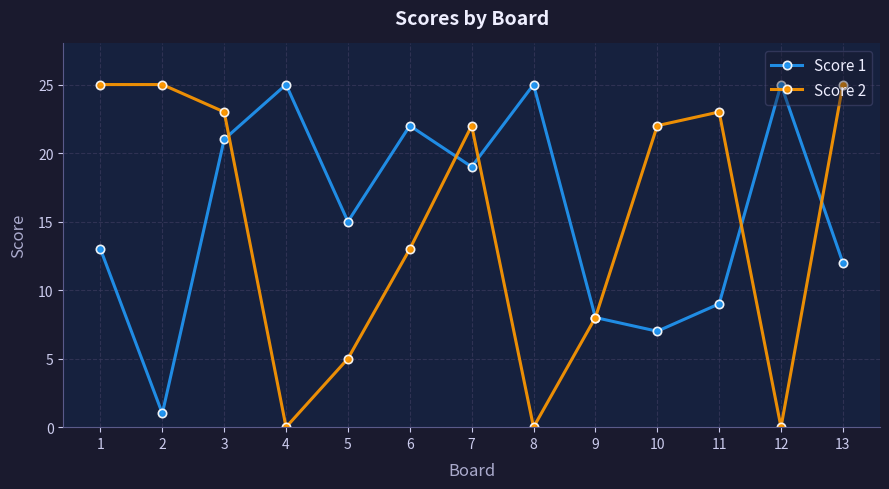

What is the sum of the Score 2 values at 2 and 13?

50